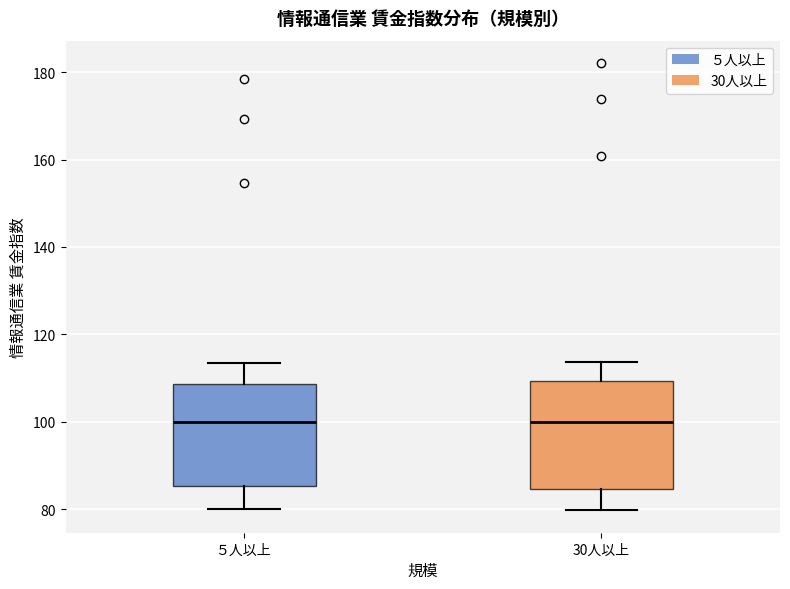

Reading left to right, transcribe this box plot: for each box, give where its median line is, the range the box spans, and where its two whiskers end, as read against the y-axis. The values are not printed on the chart, so give them approximately, as read against the axis.

５人以上: median 100, box 86 to 108, whiskers 80 to 114
30人以上: median 100, box 84 to 110, whiskers 80 to 114